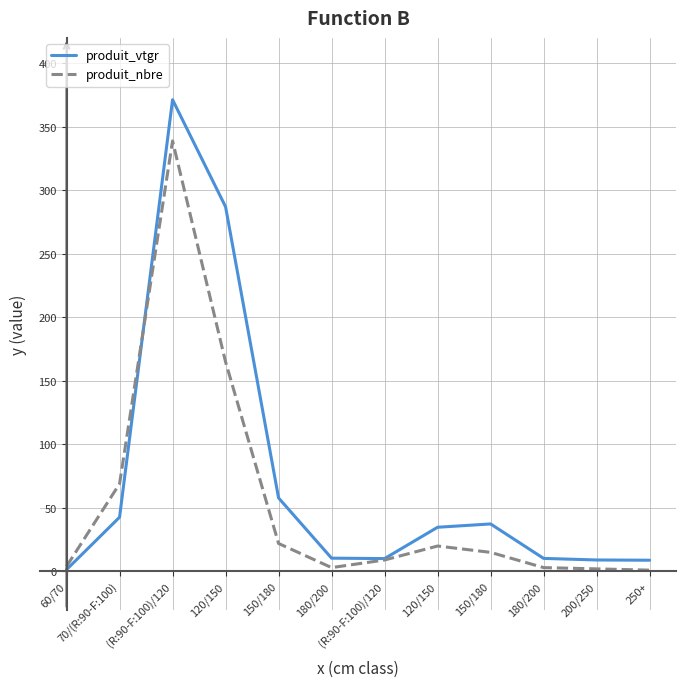

Reading right to left, what are all the values shown in this chart?

produit_vtgr: 8.8	9.0	10.3	37.4	34.8	10.1	10.4	57.9	287.1	371.4	42.7	1.4
produit_nbre: 1.0	2.0	3.0	15.0	20.0	9.0	3.0	22.0	165.0	339.0	69.0	4.0